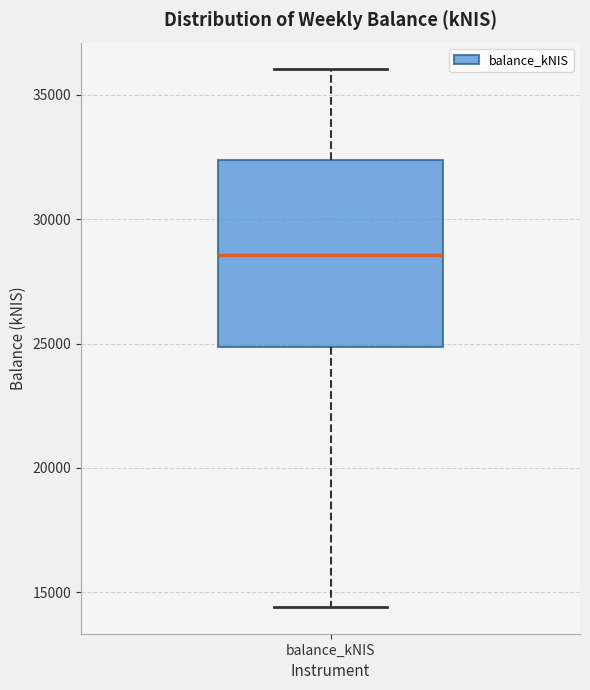

Read this box plot against the y-axis: the position of the median line, the range covered by the box, and the ends of both whiskers. The values are not printed on the chart, so give them approximately, as read against the axis.

median 28500, box 25000 to 32500, whiskers 14500 to 36000